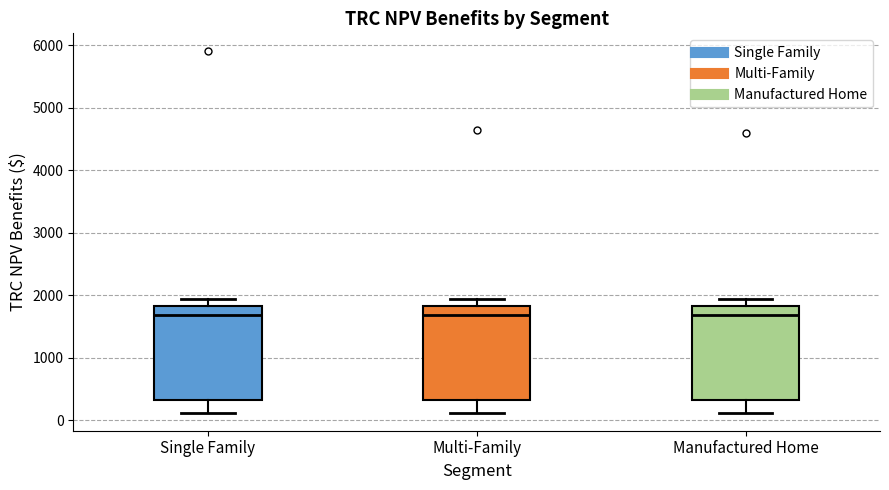

Where is the lower edge of the box for Manufactured Home on the y-axis? The values are not printed on the chart, so give them approximately, as read against the axis.

300